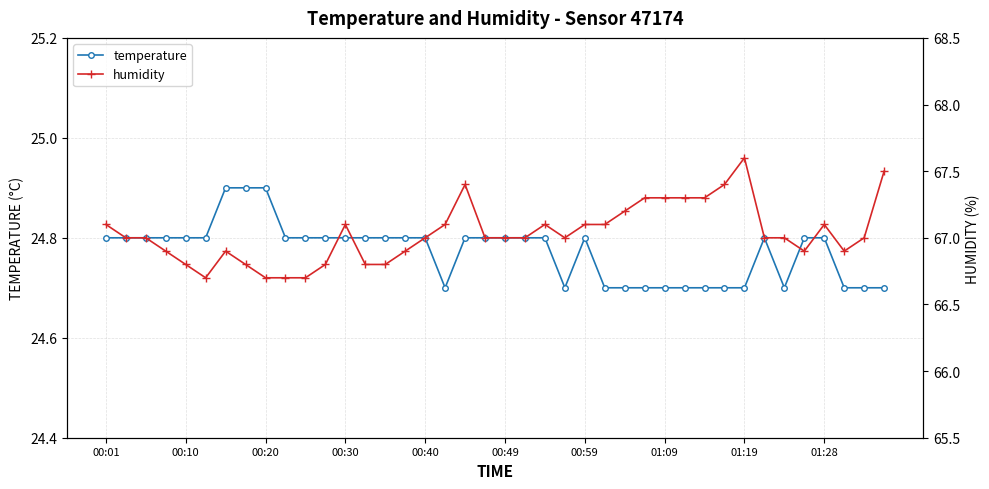

What are all the series names shown in the legend?

temperature, humidity